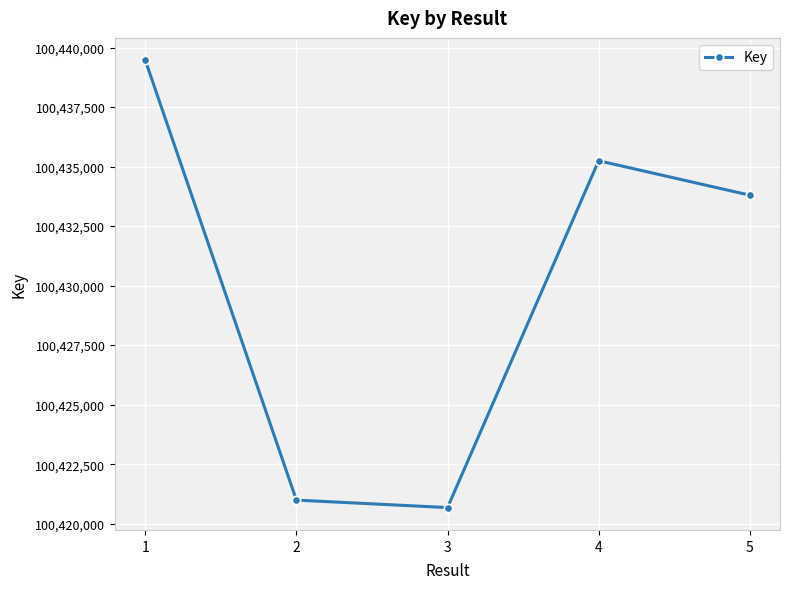

How many values are below 100433799?

2